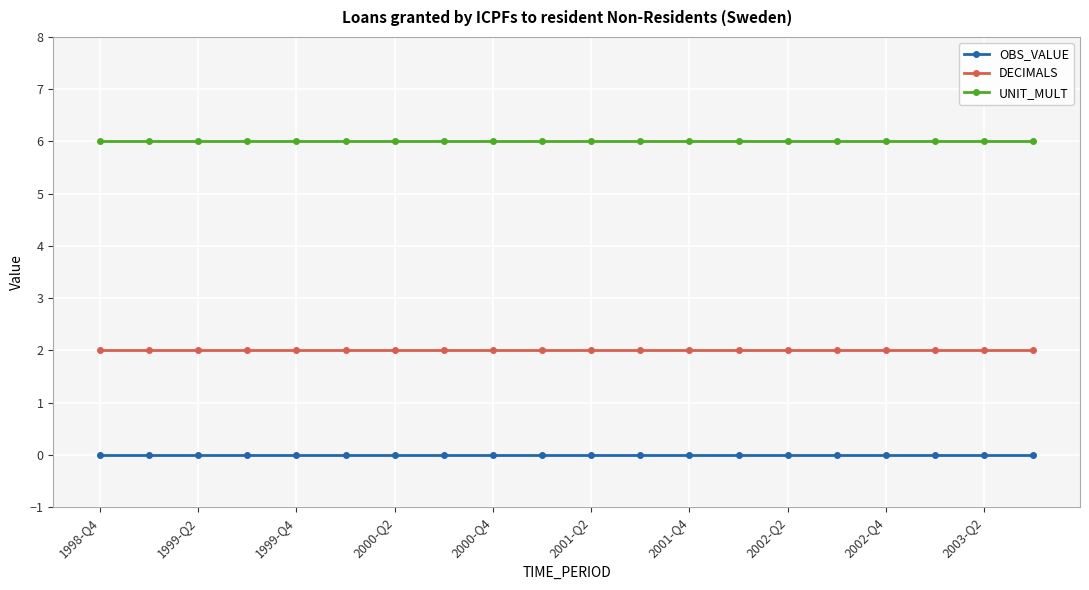

Which series has the largest total across all categories?

UNIT_MULT